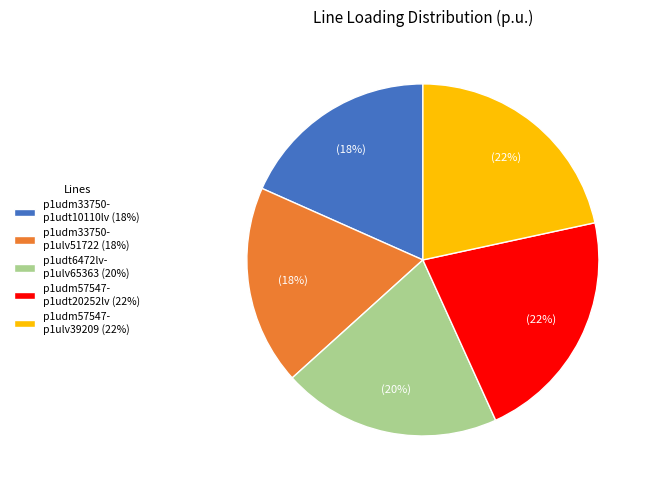

Is it true that p1udm33750- p1udt10110lv (18%) is 18% of the pie?

True